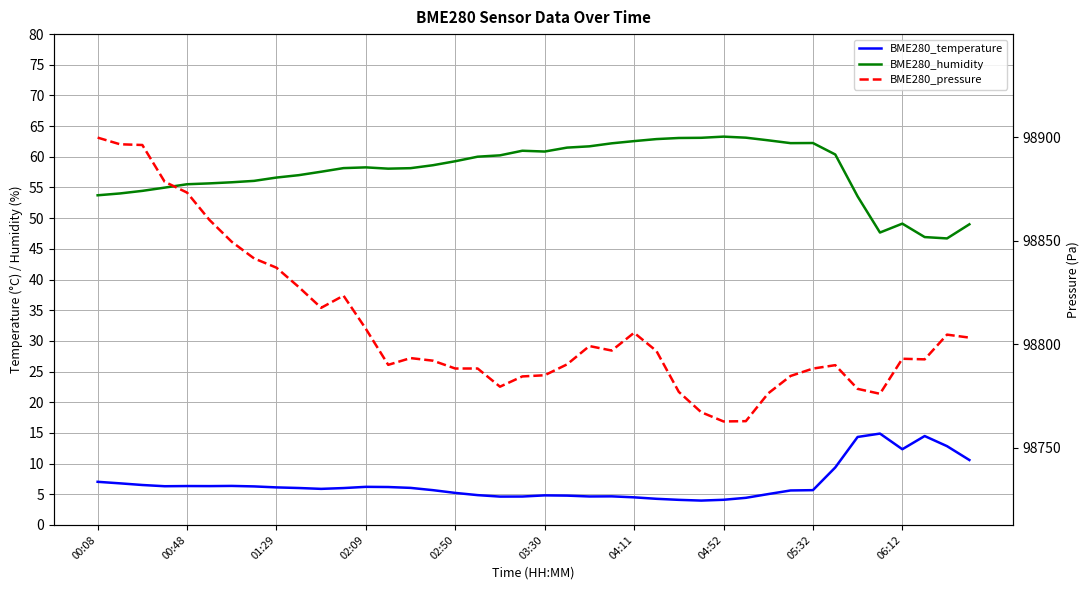

Rank the series at 11 from highest to lowest value.

BME280_pressure, BME280_humidity, BME280_temperature